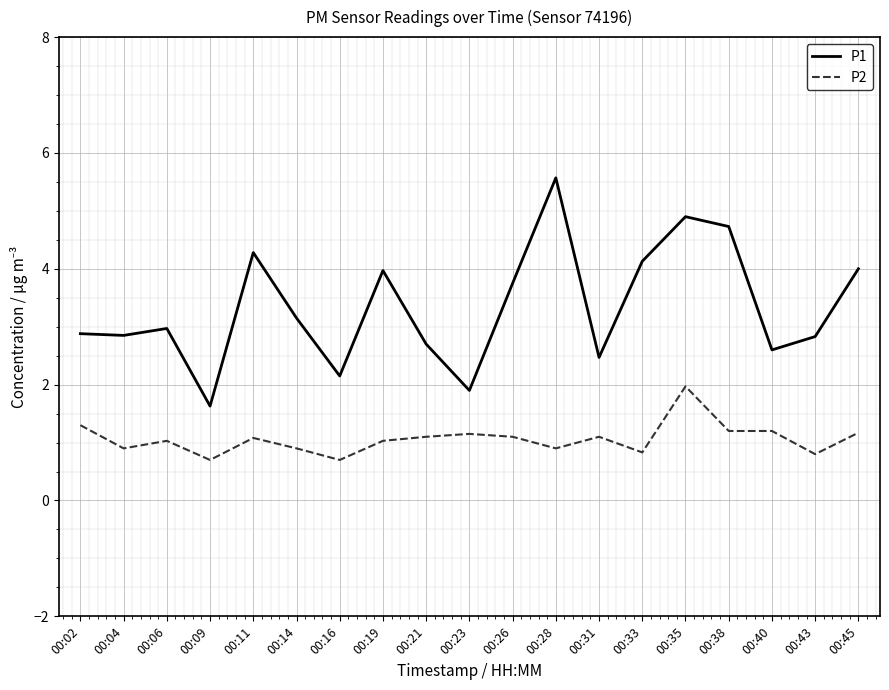

Where is the first local maximum for P2?

00:06